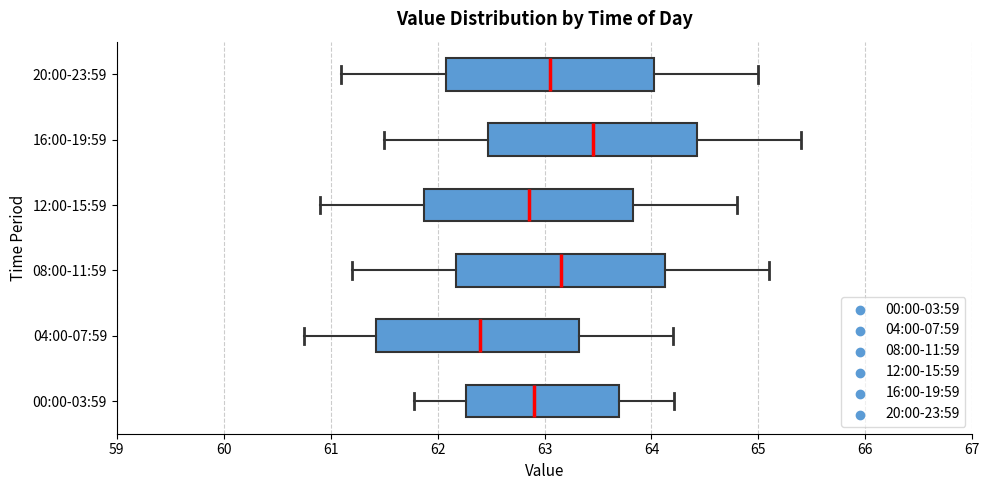

Reading bottom to top, read every box against the x-axis: the position of its median line, the range the box covers, and the ends of its whiskers. The values are not printed on the chart, so give them approximately, as read against the axis.

00:00-03:59: median 62.9, box 62.3 to 63.7, whiskers 61.8 to 64.2
04:00-07:59: median 62.4, box 61.4 to 63.3, whiskers 60.8 to 64.2
08:00-11:59: median 63.2, box 62.2 to 64.1, whiskers 61.2 to 65.1
12:00-15:59: median 62.9, box 61.9 to 63.8, whiskers 60.9 to 64.8
16:00-19:59: median 63.5, box 62.5 to 64.4, whiskers 61.5 to 65.4
20:00-23:59: median 63.1, box 62.1 to 64.0, whiskers 61.1 to 65.0